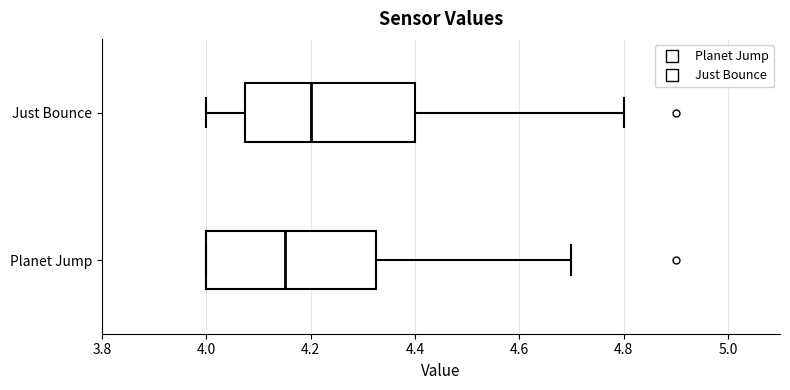

Where does the right whisker of the box for Planet Jump end on the x-axis? The values are not printed on the chart, so give them approximately, as read against the axis.

4.70